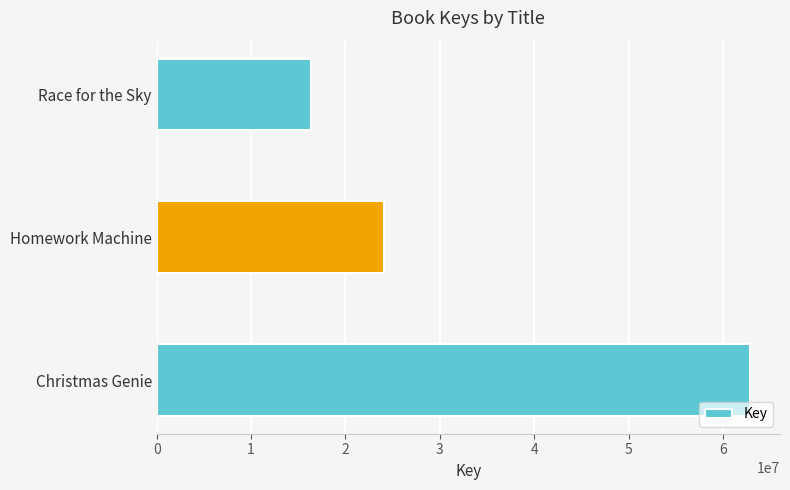

Reading bottom to top, what are all the values shown in this chart?

Christmas Genie=62897283	Homework Machine=24080699	Race for the Sky=16303530